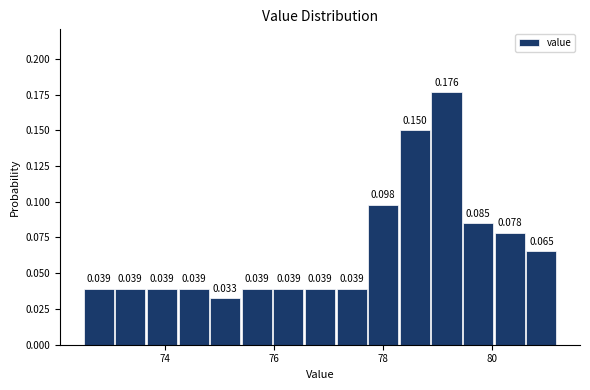

Read against the x-axis, roughly where is the centre of the tallest bar?

79.2